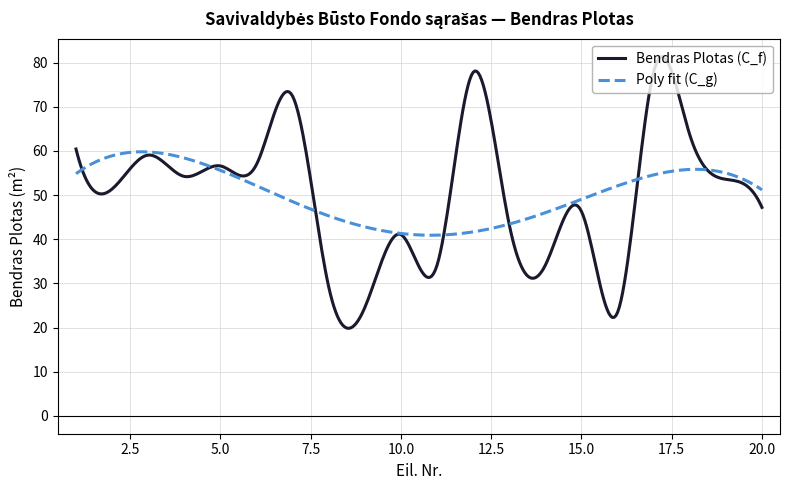

Rank the series by their maximum value, from highest to lowest.

Bendras Plotas (C_f), Poly fit (C_g)